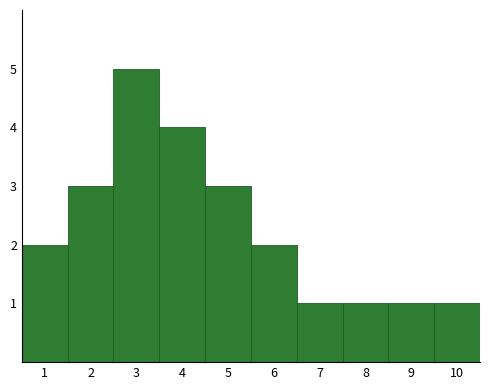

How tall is the bar that spans 2.5 to 3.5 on the x-axis? The values are not printed on the chart, so give them approximately, as read against the axis.

5